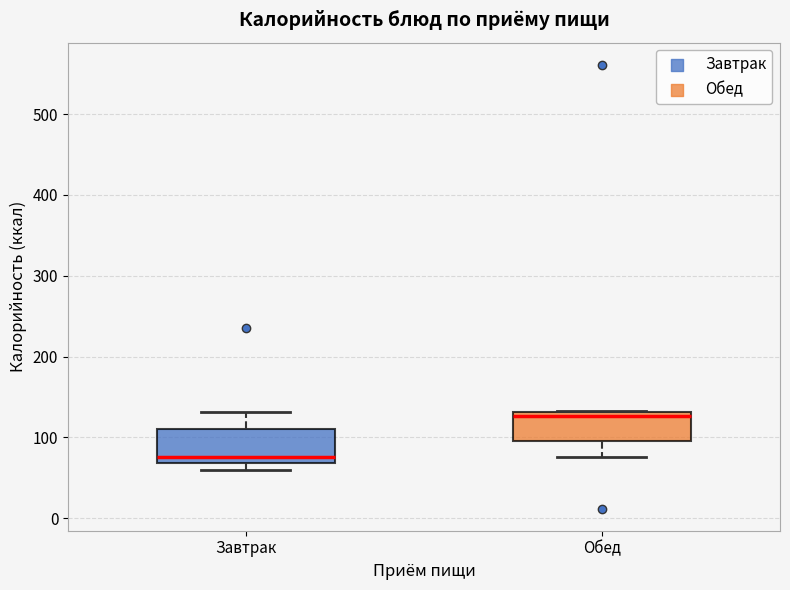

Reading left to right, read every box against the y-axis: the position of its median line, the range the box covers, and the ends of its whiskers. The values are not printed on the chart, so give them approximately, as read against the axis.

Завтрак: median 80, box 70 to 110, whiskers 60 to 130
Обед: median 130 (just below the box's upper edge), box 100 to 130, whiskers 80 to 130